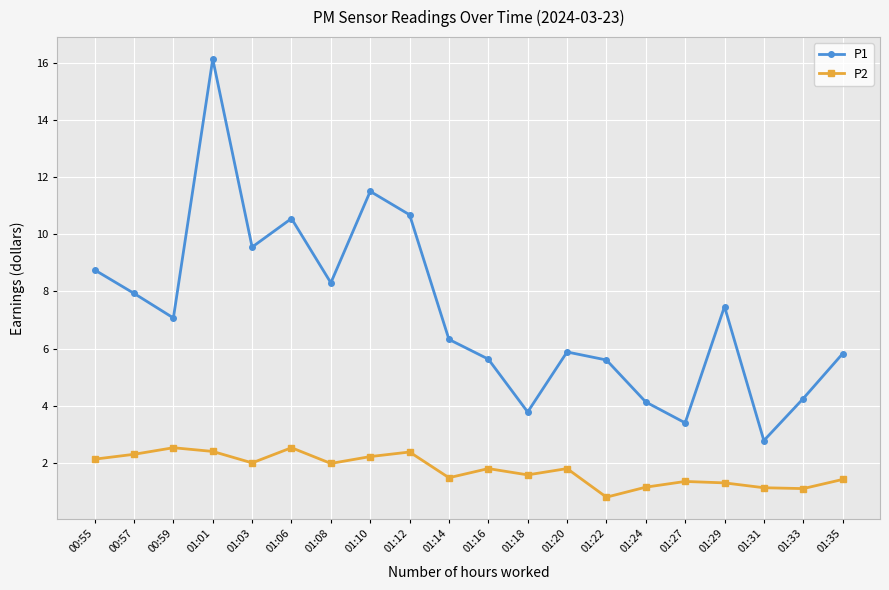

How many distinct data groups are displayed?

2